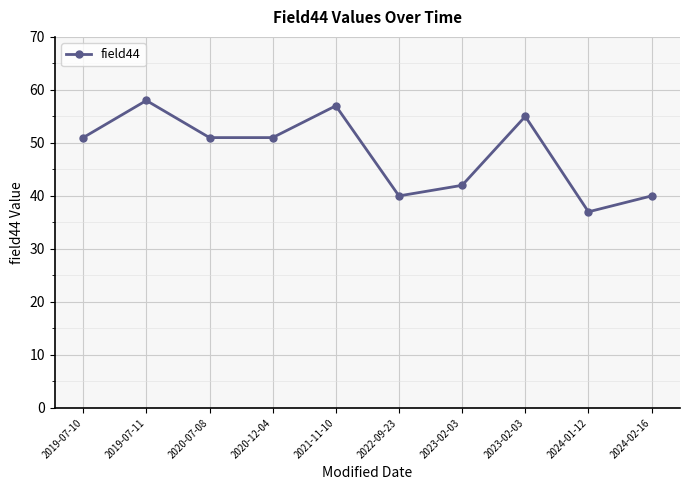

How many categories are shown in the chart?

10